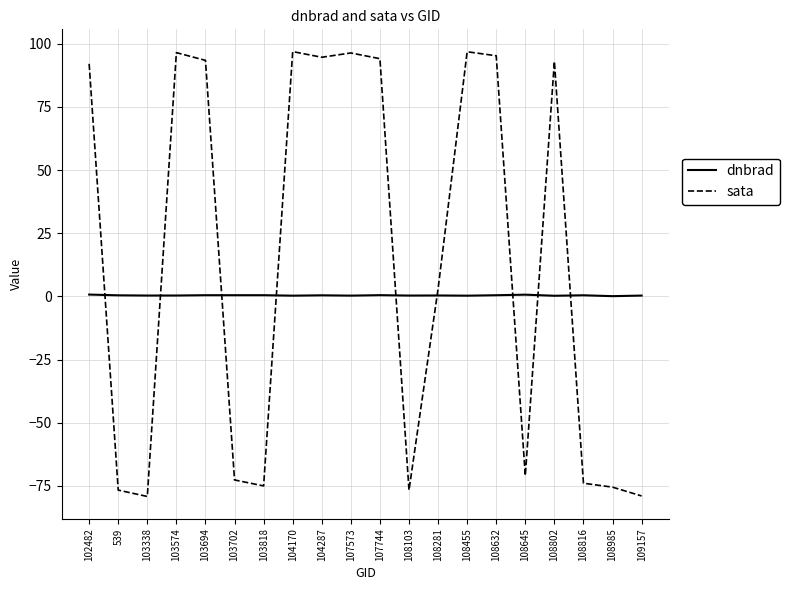

What is the average value of the dnbrad series?

0.4